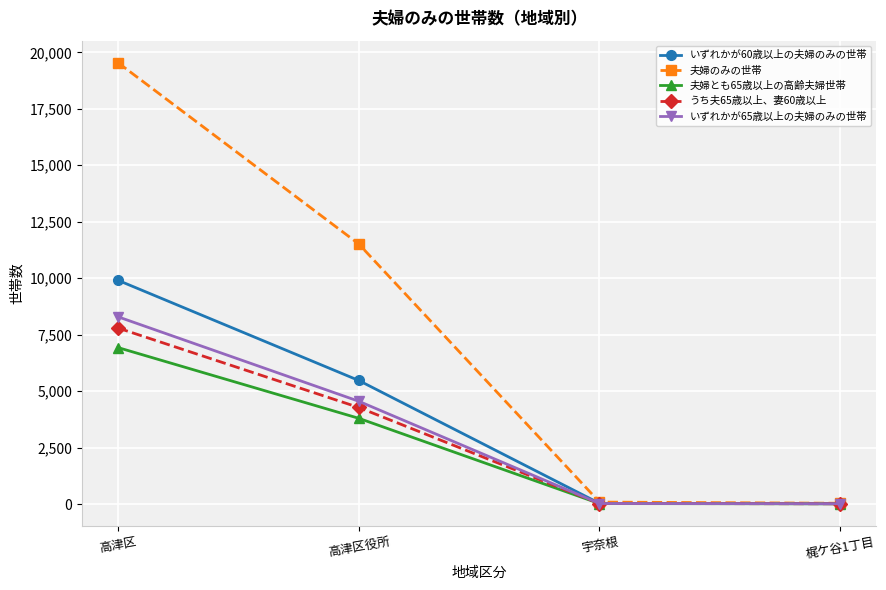

What is the highest value of the うち夫65歳以上、妻60歳以上 series?

7795